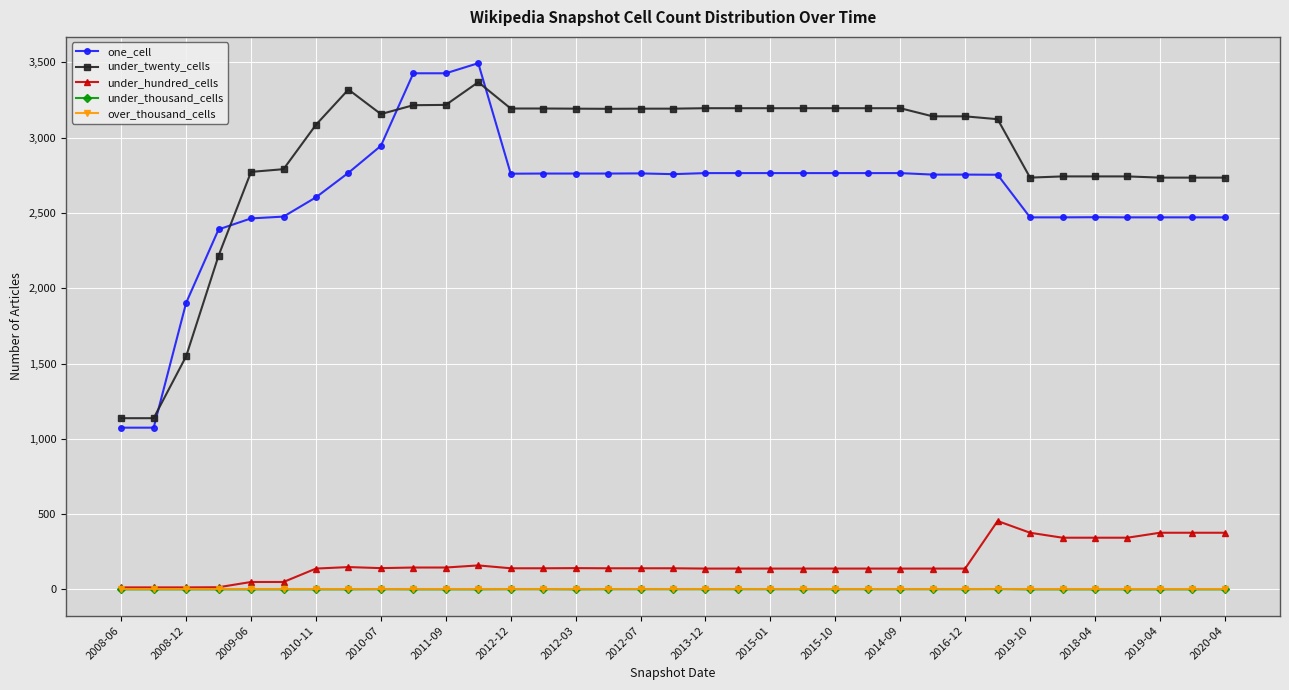

What is the lowest value of the under_twenty_cells series?

1137